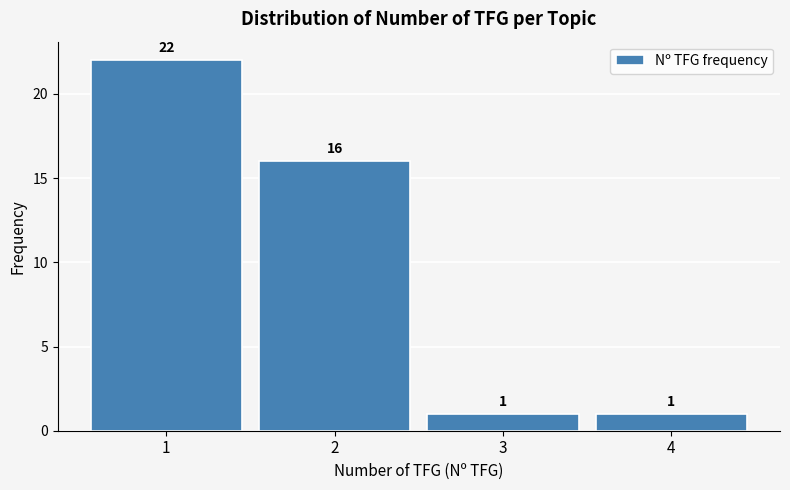

Reading left to right, extract all data points from this chart.

1=22	2=16	3=1	4=1